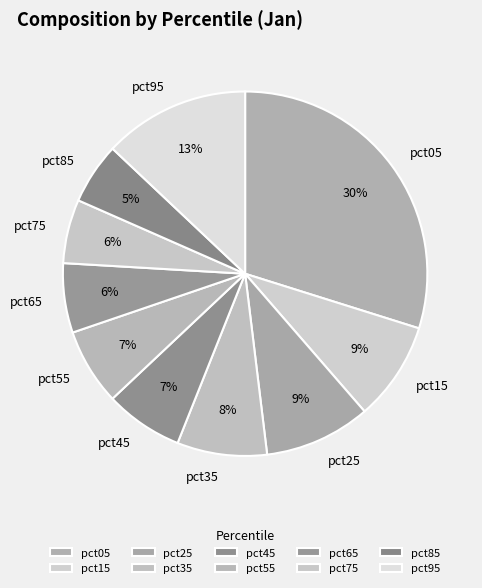

Do pct65 and pct45 together represent more than half of the pie?

No